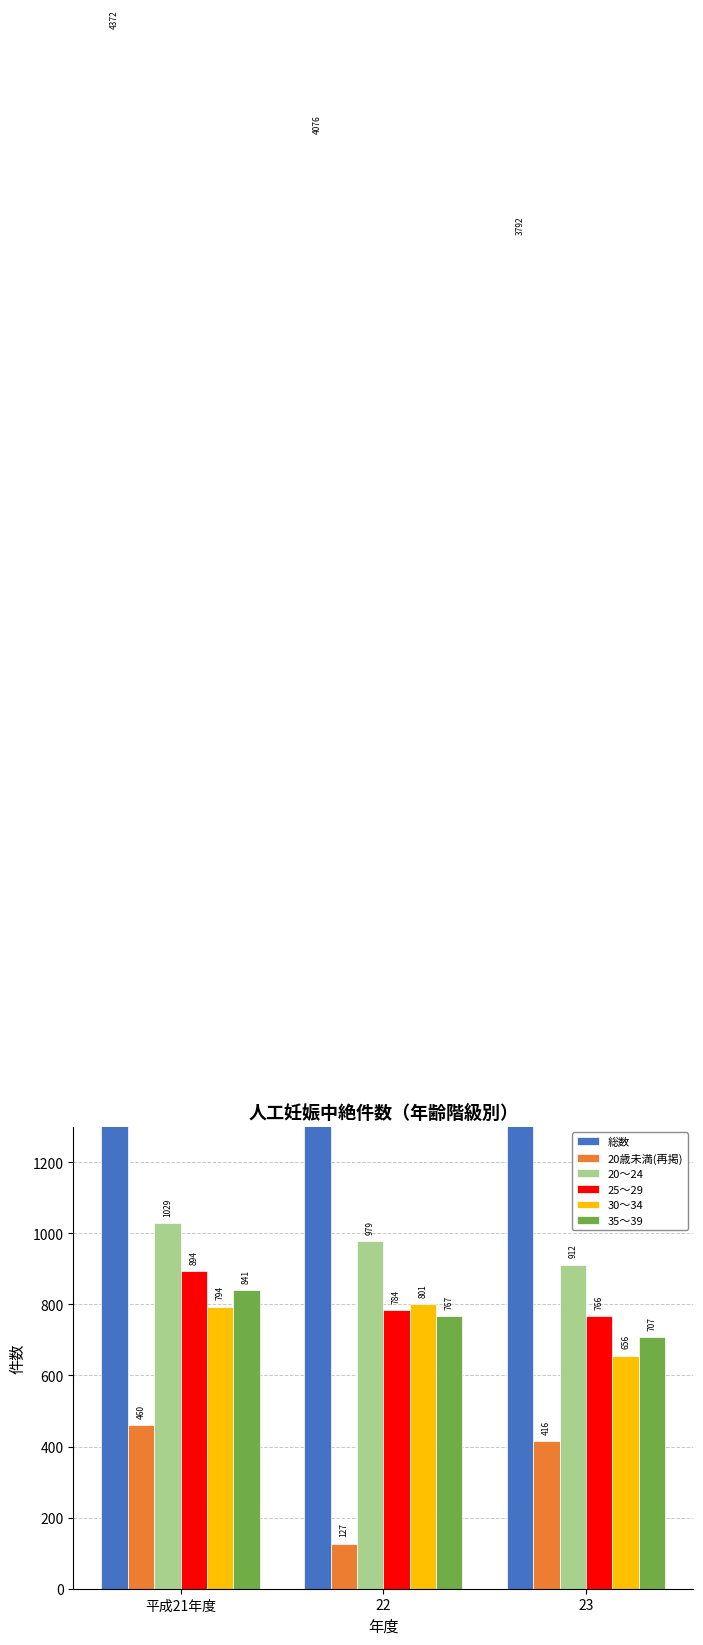

What is the difference between the highest and lowest values at 23?

3376